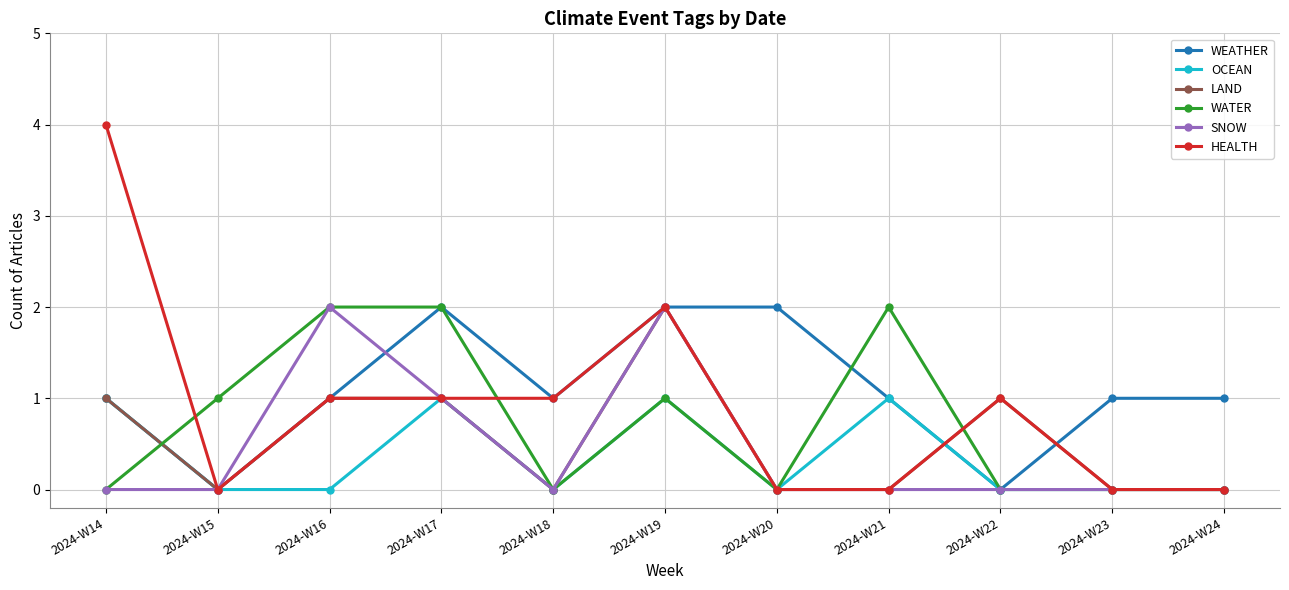

After their last crossing, which series has the higher values: WEATHER or LAND?

WEATHER